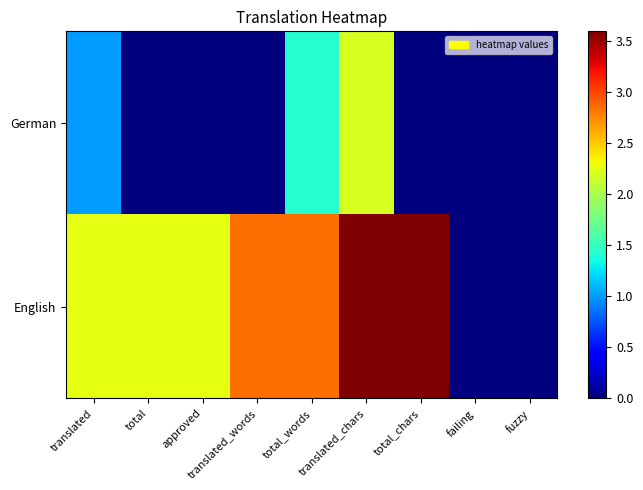

Rank the series by their average value, from highest to lowest.

English, German